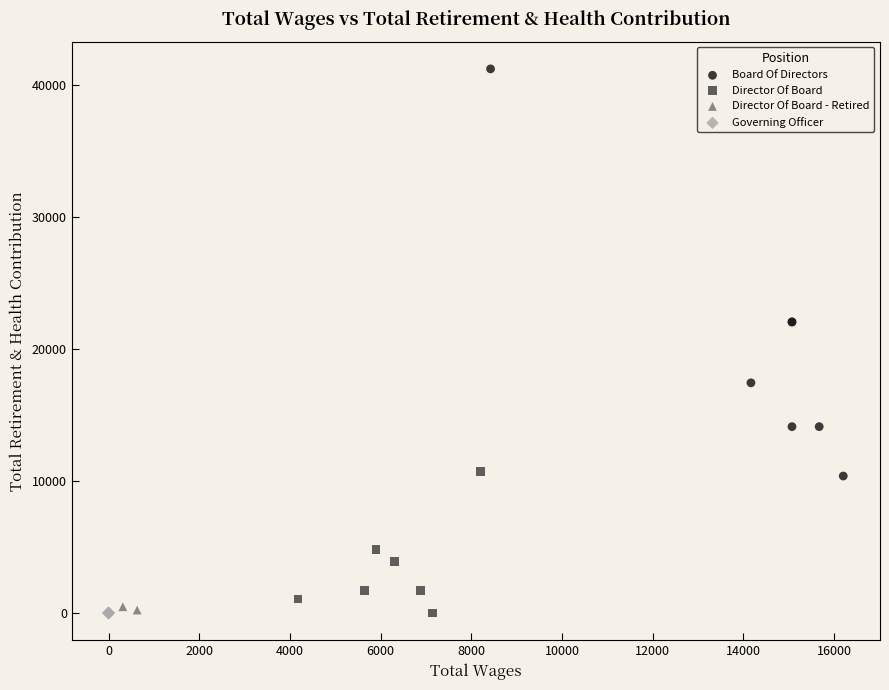

What are all the series names shown in the legend?

Board Of Directors, Director Of Board, Director Of Board - Retired, Governing Officer